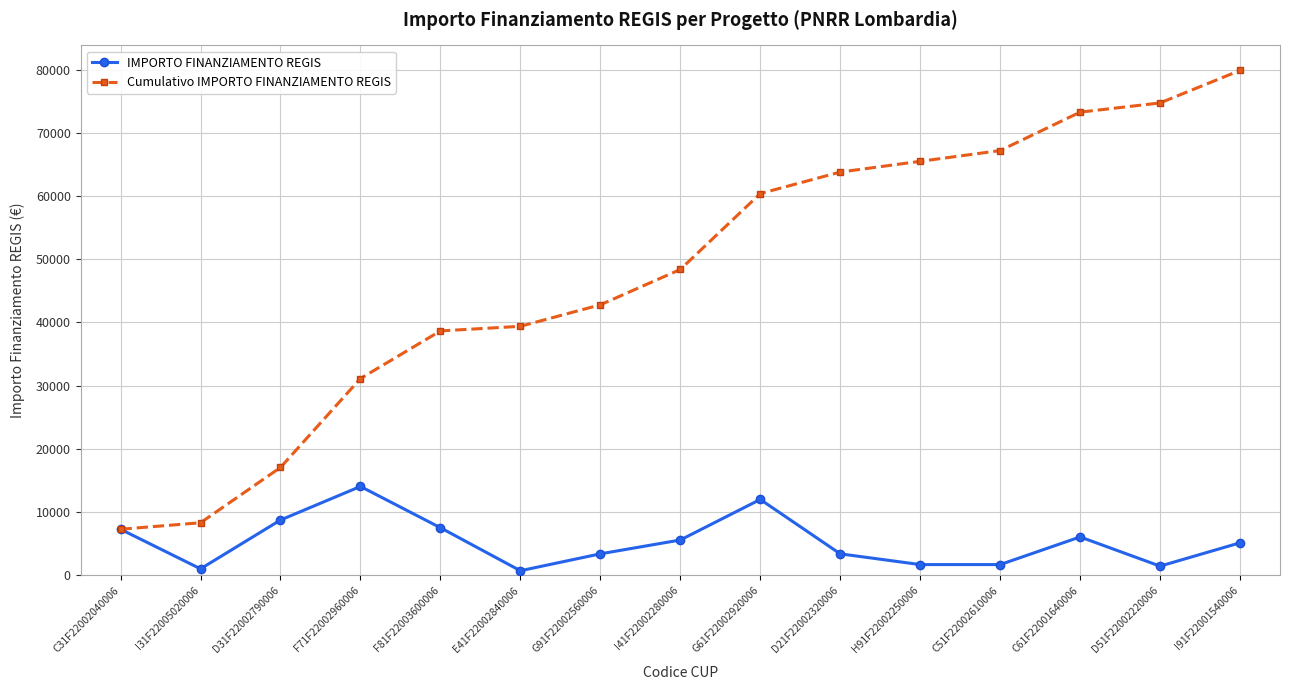

What is the approximate value of Cumulativo IMPORTO FINANZIAMENTO REGIS at I91F22001540006?

79870